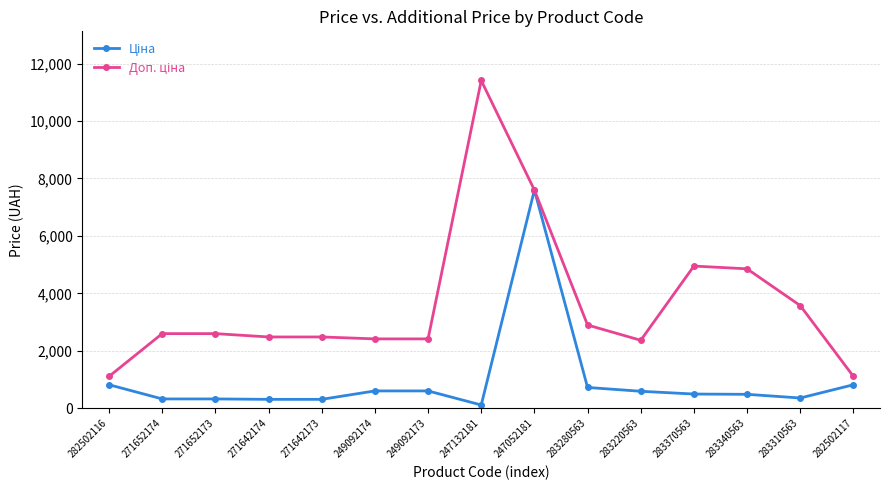

What is the spread (max minus min) of values at 271642173?

2172.1